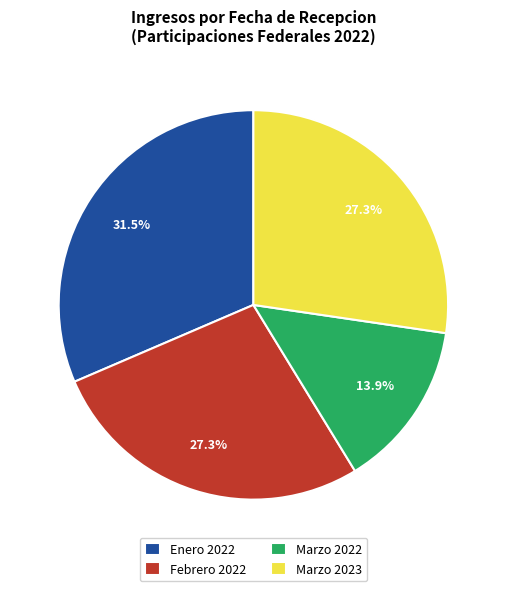

Is there any slice that represents more than half of the pie?

No